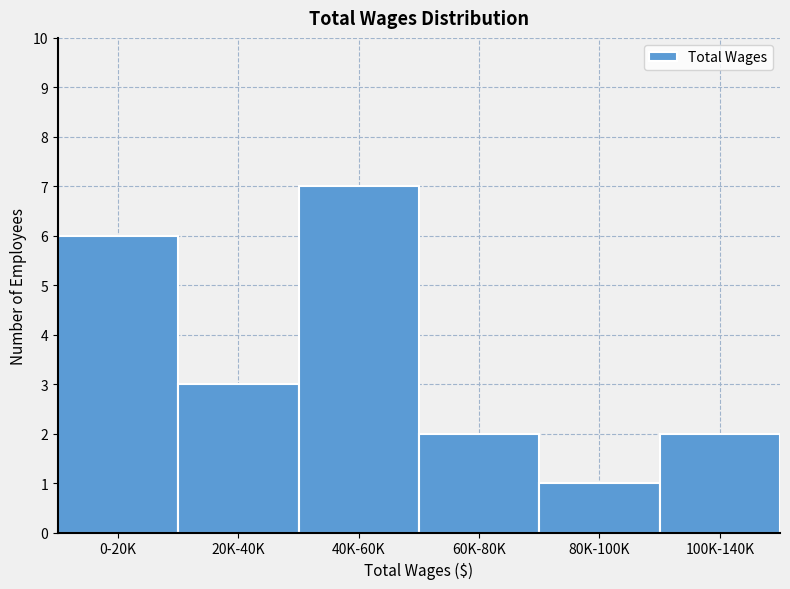

Reading left to right, what are all the values shown in this chart?

0-20K=6	20K-40K=3	40K-60K=7	60K-80K=2	80K-100K=1	100K-140K=2